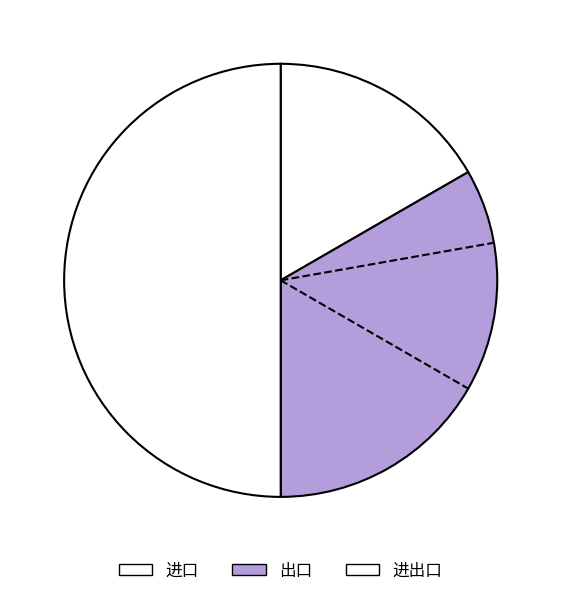

What portion of the pie excludes 进出口?

50.0%